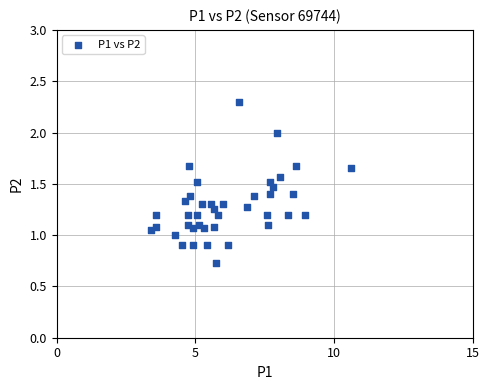

What is the range of X values (max minus min)?

7.2